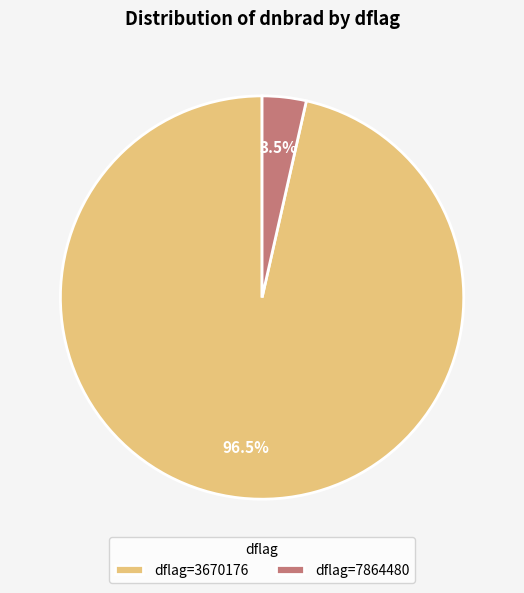

Does any single category account for the majority?

Yes